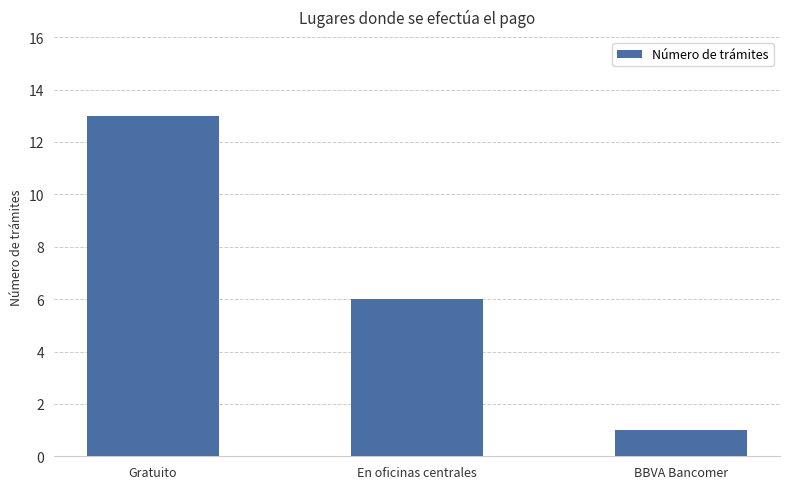

What value does the data have at Gratuito?

13